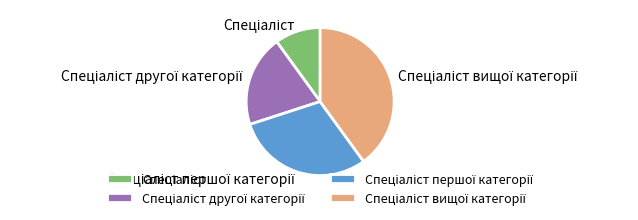

Does any single category account for the majority?

No